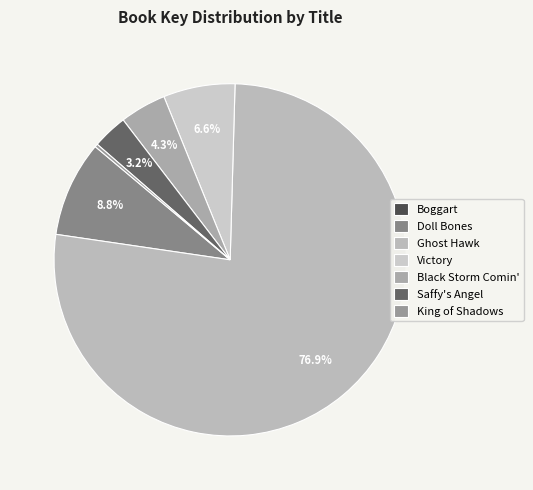

How many segments does this pie chart have?

7